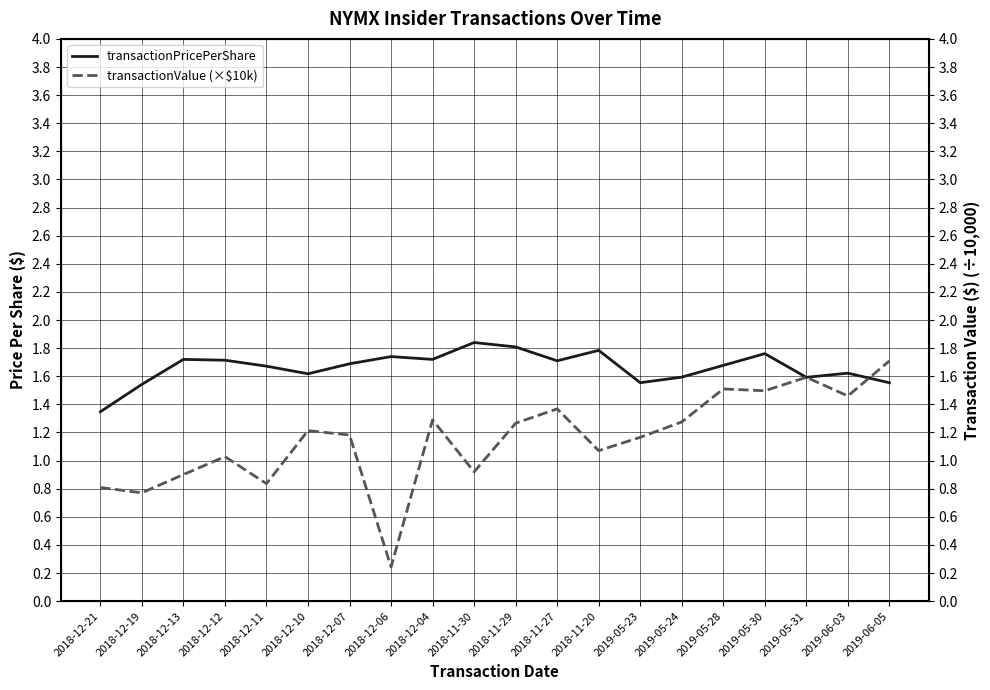

True or false: transactionPricePerShare has a value of 1.6 at 2019-05-23.

True